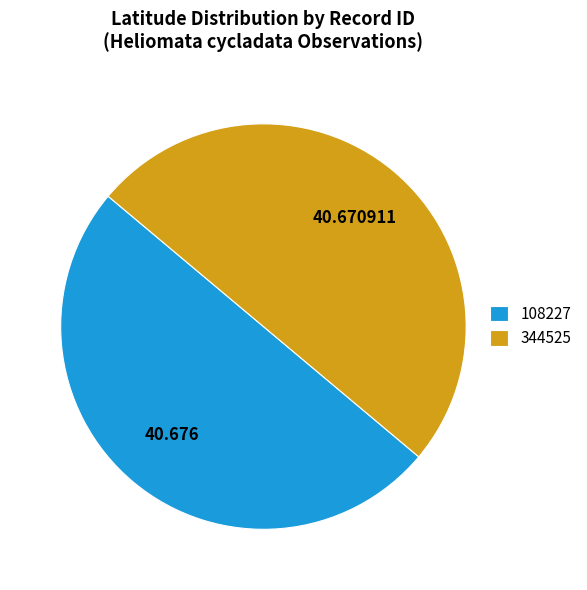

Combined, do 344525 and 108227 account for over 50%?

Yes